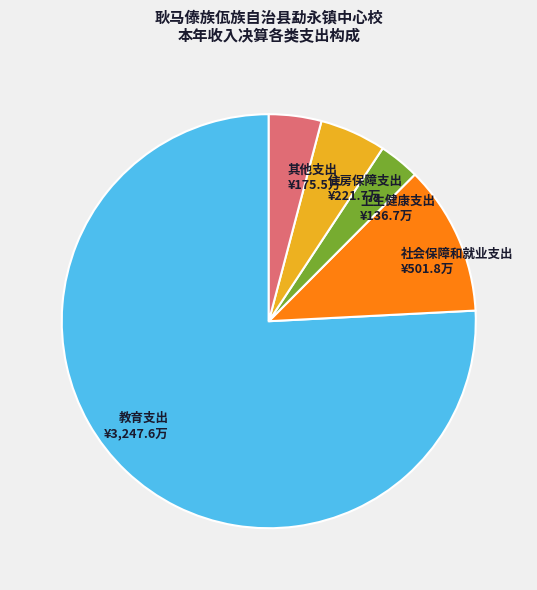

What is the ratio of the value at 住房保障支出 to the value at 教育支出?

0.1